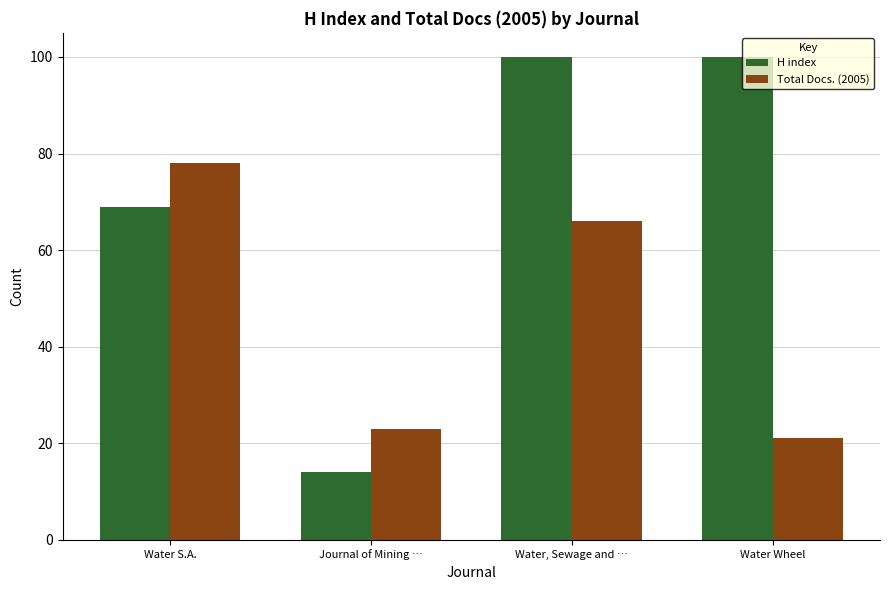

The value of H index at Water S.A. is 108. True or false?

False